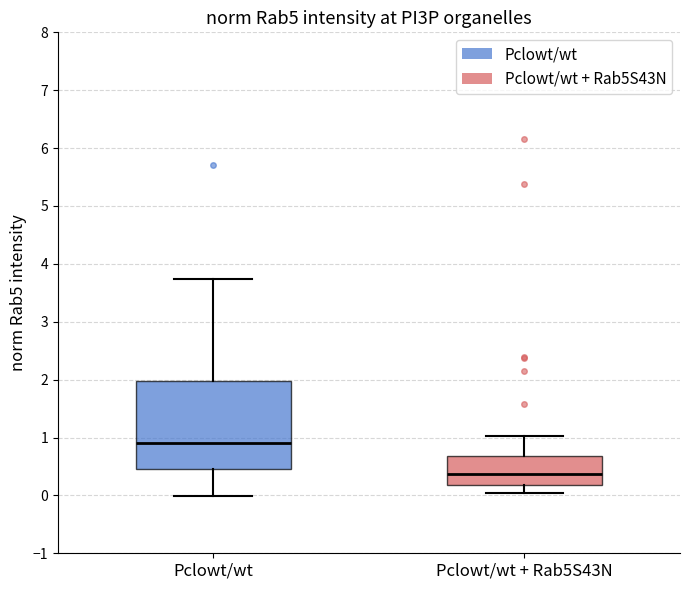

Reading left to right, transcribe this box plot: for each box, give where its median line is, the range the box spans, and where its two whiskers end, as read against the y-axis. The values are not printed on the chart, so give them approximately, as read against the axis.

Pclowt/wt: median 0.9, box 0.5 to 2.0, whiskers 0.0 to 3.7
Pclowt/wt + Rab5S43N: median 0.4, box 0.2 to 0.7, whiskers 0.0 to 1.0